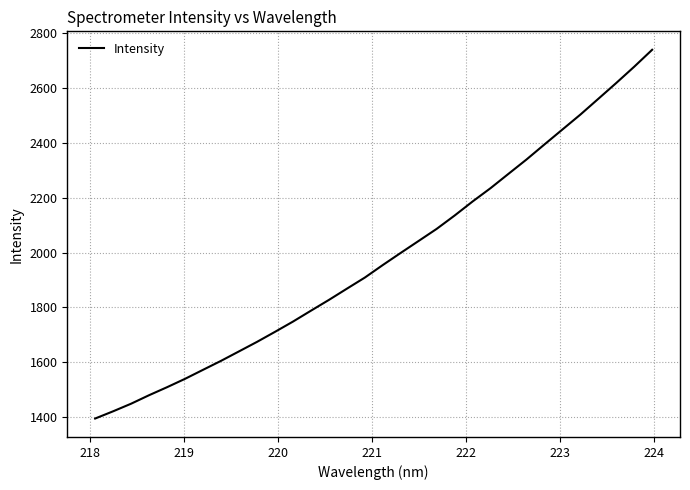

What is the difference between the maximum and minimum values?

1345.2